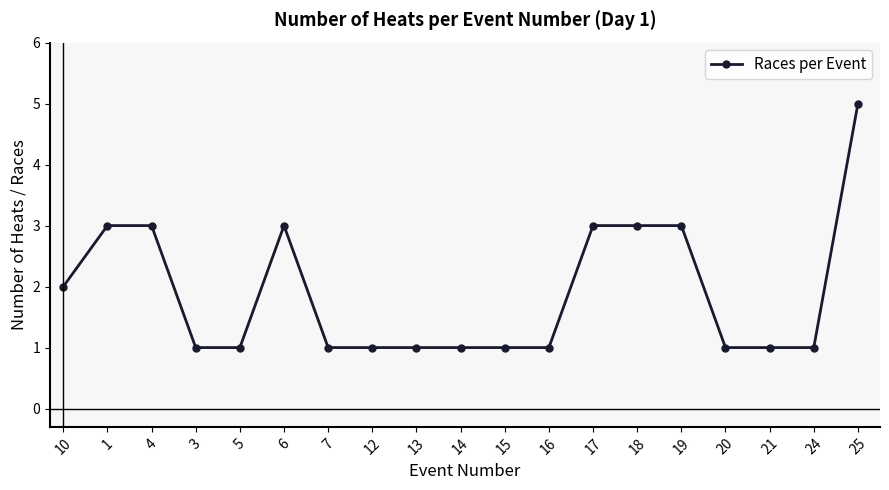

True or false: the data has more than 0 interior local peaks.

True